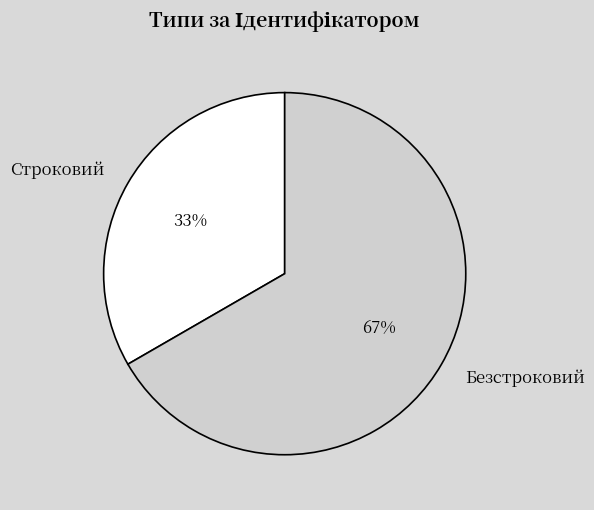

Which slice is the smallest?

Строковий